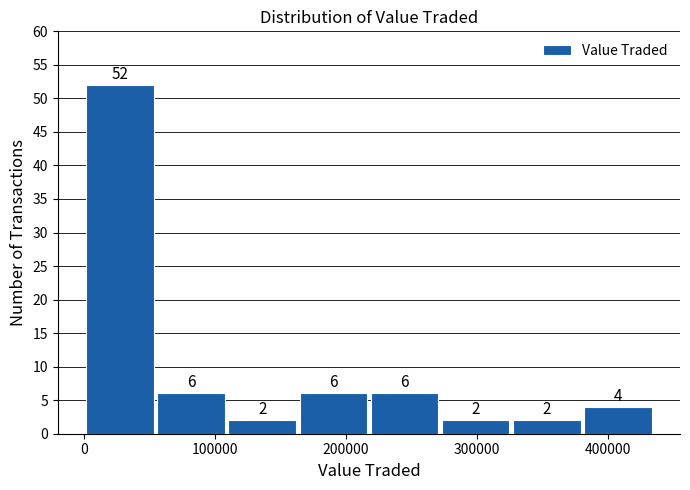

How tall is the bar that spans 270000 to 330000 on the x-axis? The bar edges are not printed on the chart, so give them approximately, as read against the axis.

2